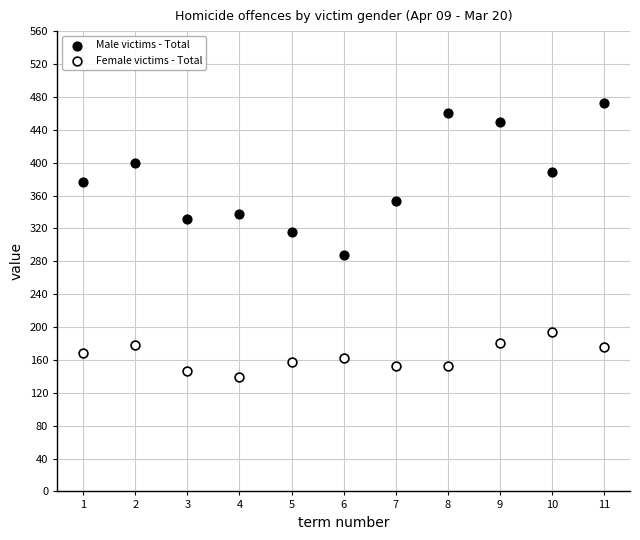

Which series has the widest spread of Y values?

Male victims - Total